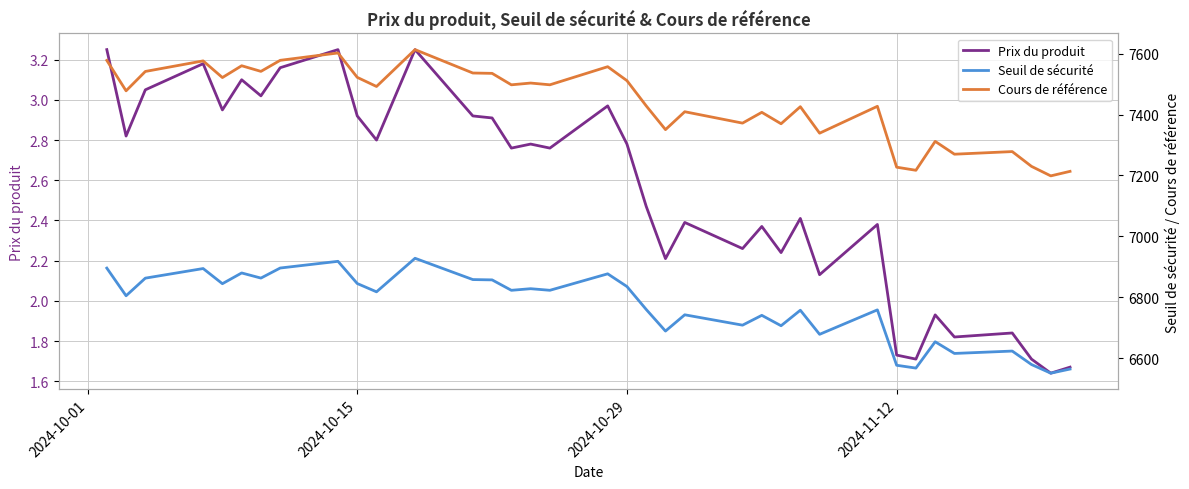

True or false: Cours de référence has more than 2 points higher than both neighbors.

True